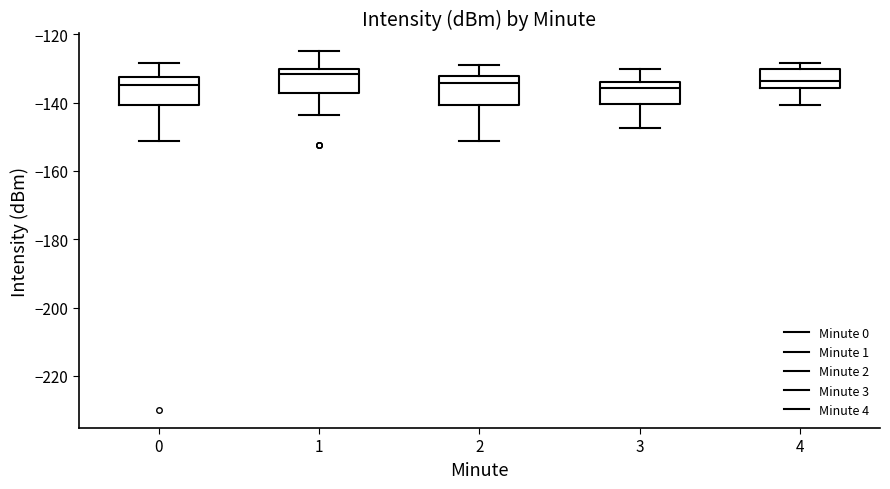

Where does the lower whisker of the box at x = 4 end on the y-axis? The values are not printed on the chart, so give them approximately, as read against the axis.

-140